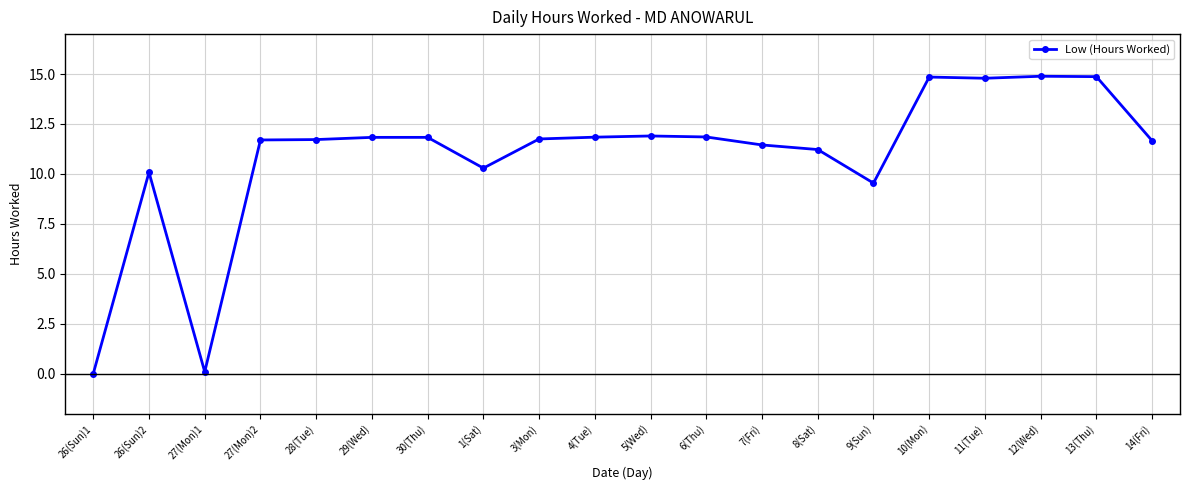

What is the average value?

10.9